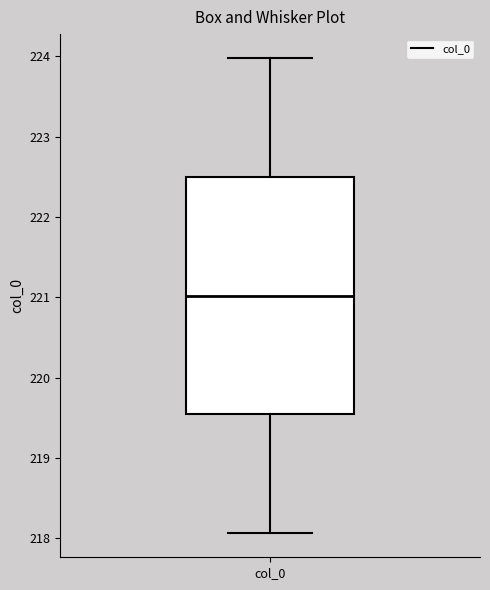

Read this box plot against the y-axis: the position of the median line, the range covered by the box, and the ends of both whiskers. The values are not printed on the chart, so give them approximately, as read against the axis.

median 221.0, box 219.5 to 222.5, whiskers 218.1 to 224.0